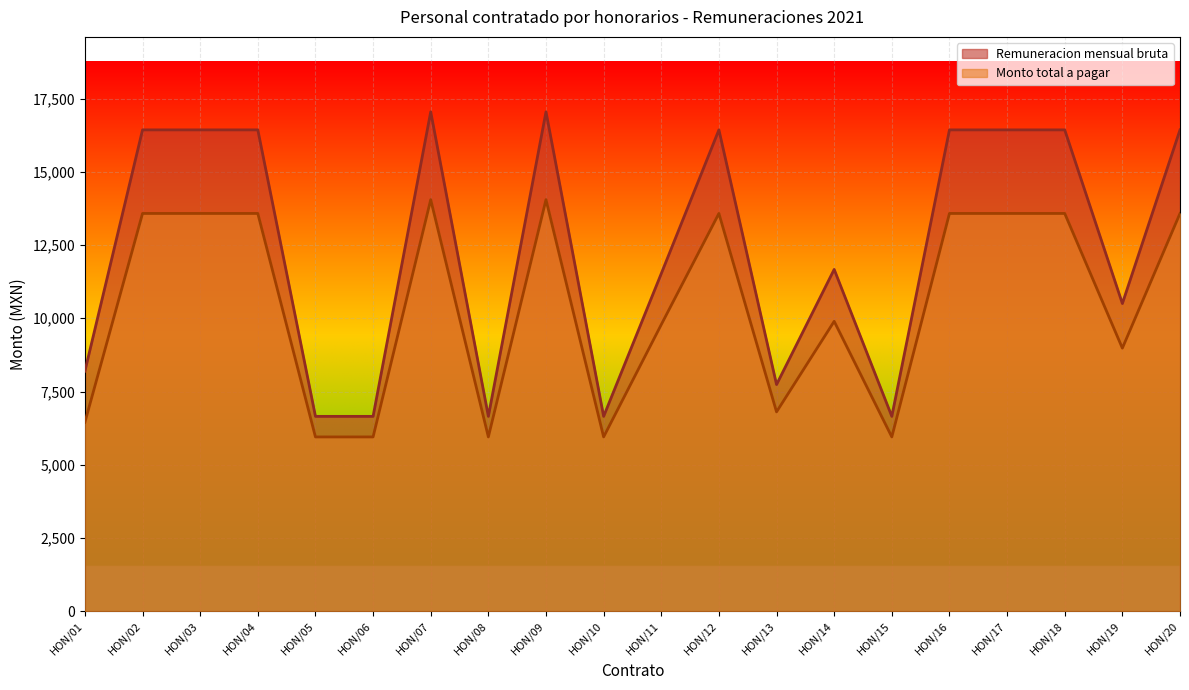

How many values in the Remuneracion mensual bruta series exceed 16430?

2